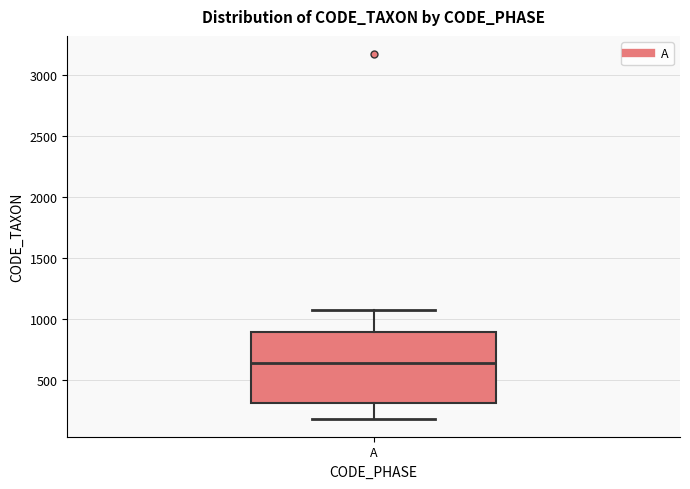

Where is the upper edge of the box for A on the y-axis? The values are not printed on the chart, so give them approximately, as read against the axis.

900